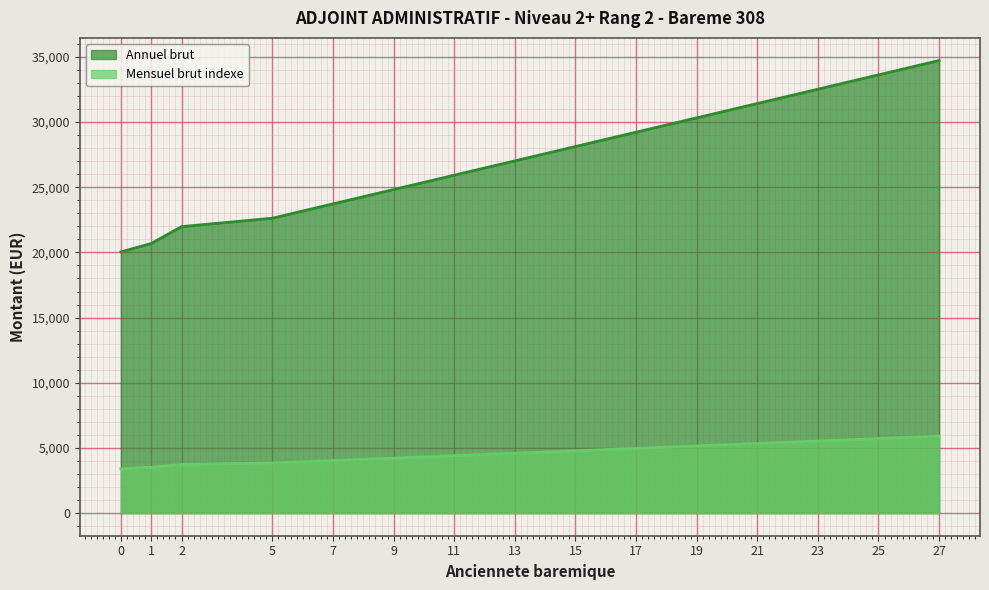

Which series has the largest range (max minus min)?

Annuel brut